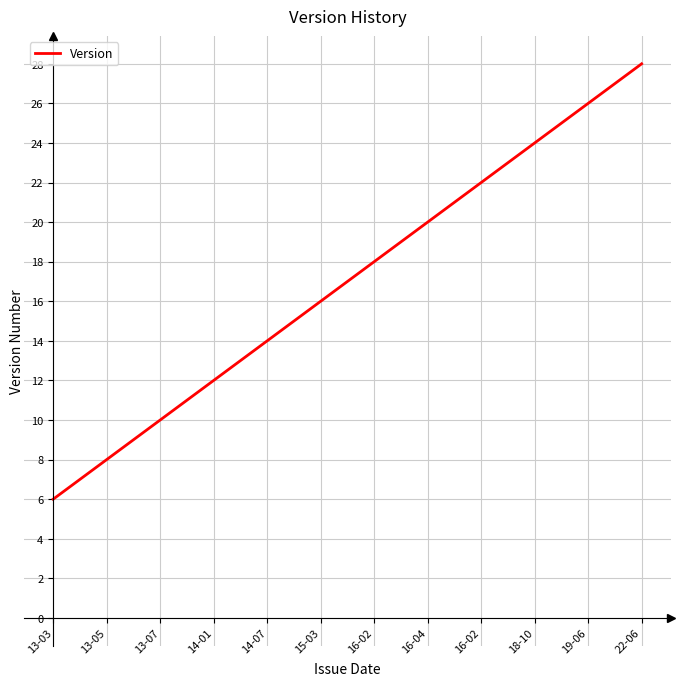

What is the maximum value shown in the chart?

28